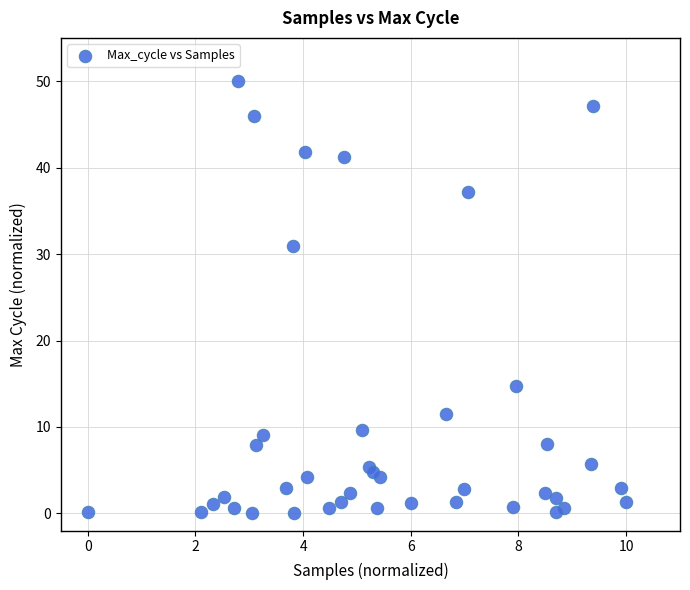

What Y value in the scatter plot is closest to 25?

30.9